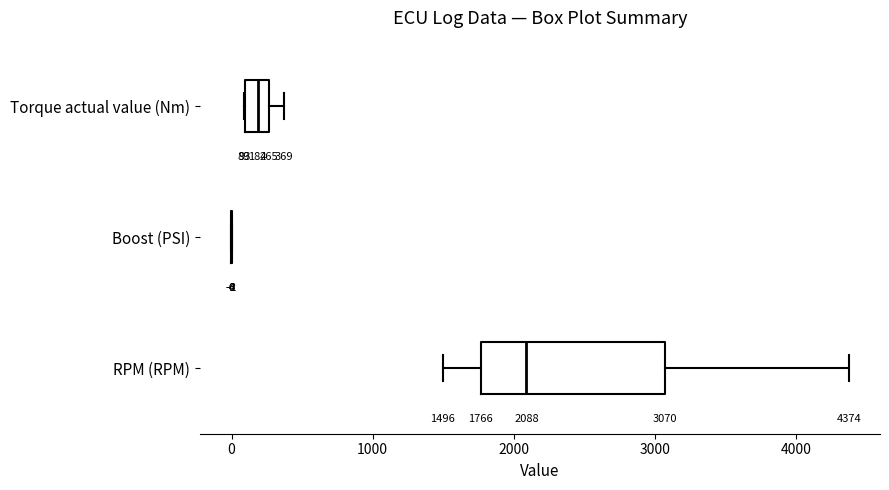

Comparing the boxes themselves (not the whiskers), which one is the widest?

RPM (RPM)